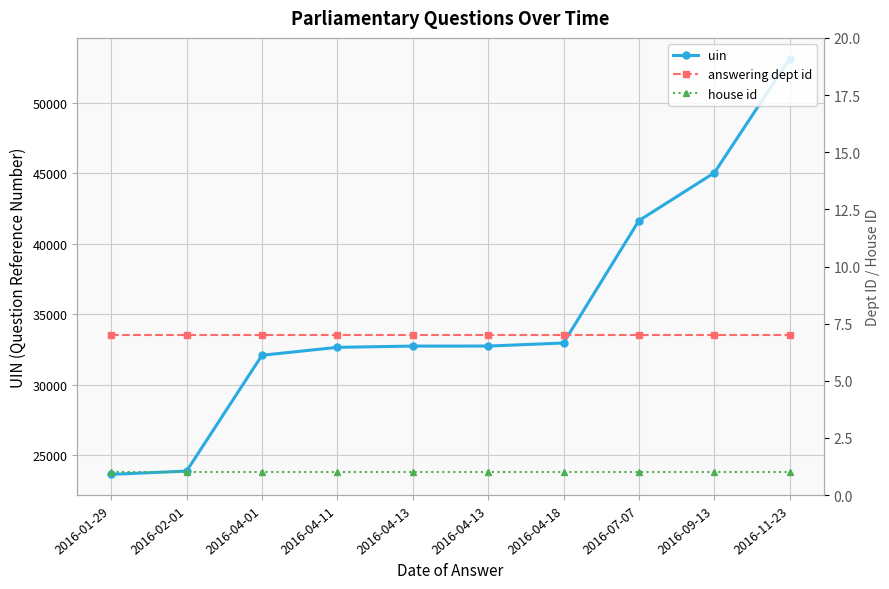

What is the sum of the answering dept id values at 2016-04-11 and 2016-01-29?

14